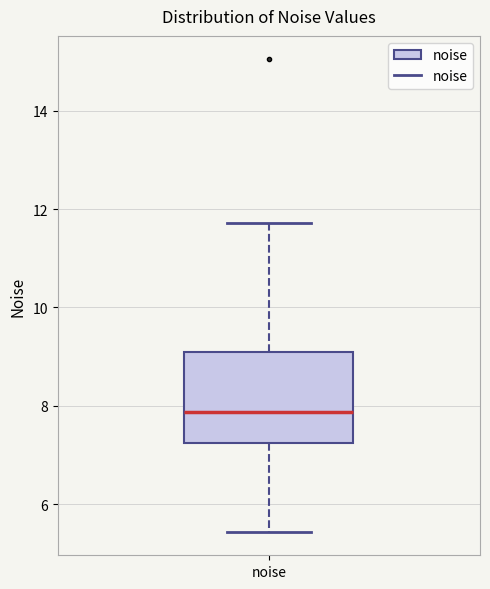

Transcribe this box plot: give where the median line is, the range the box spans, and where the two whiskers end, as read against the y-axis. The values are not printed on the chart, so give them approximately, as read against the axis.

median 7.8, box 7.2 to 9.2, whiskers 5.4 to 11.8